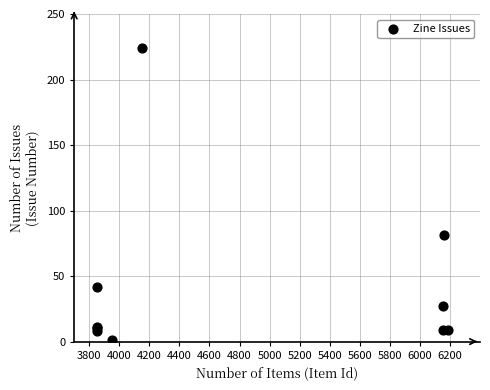

What Y value in the scatter plot is closest to 112?

81